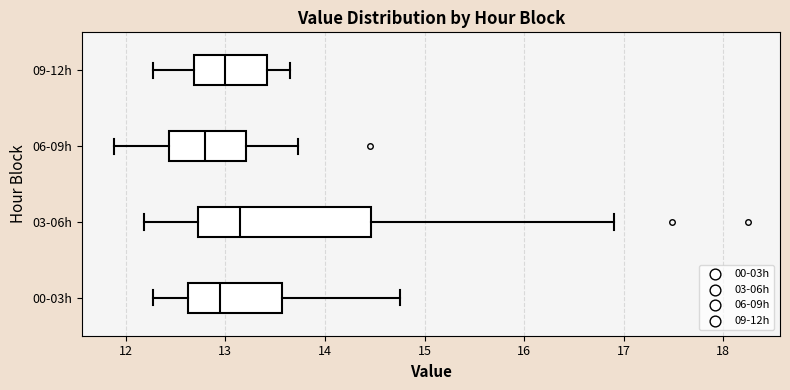

Reading bottom to top, read every box against the x-axis: the position of its median line, the range the box covers, and the ends of its whiskers. The values are not printed on the chart, so give them approximately, as read against the axis.

00-03h: median 13.0, box 12.6 to 13.6, whiskers 12.3 to 14.8
03-06h: median 13.2, box 12.7 to 14.5, whiskers 12.2 to 16.9
06-09h: median 12.8, box 12.4 to 13.2, whiskers 11.9 to 13.7
09-12h: median 13.0, box 12.7 to 13.4, whiskers 12.3 to 13.7